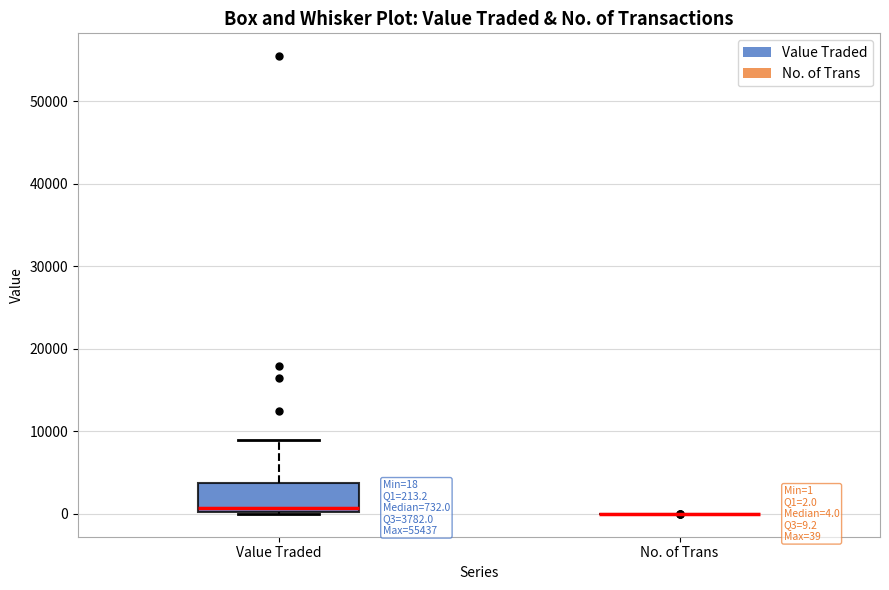

Comparing the boxes themselves (not the whiskers), which one is the tallest?

Value Traded